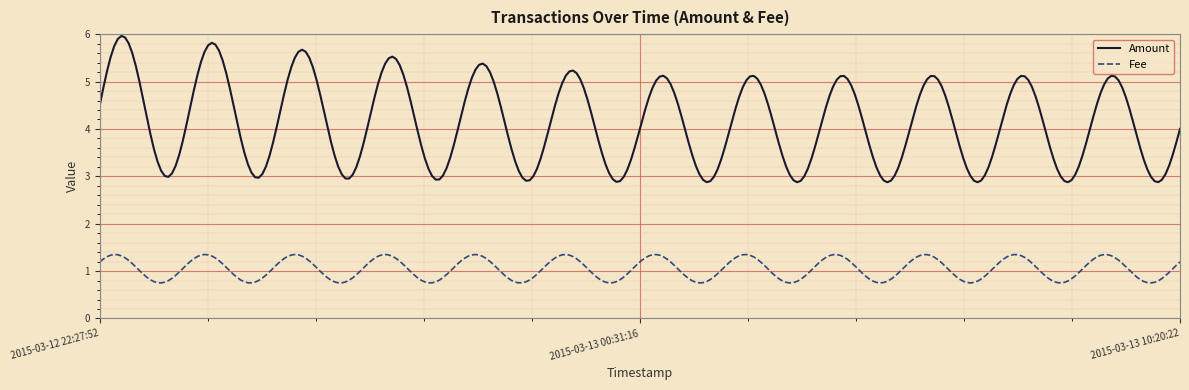

Which series has the widest spread of values?

Amount